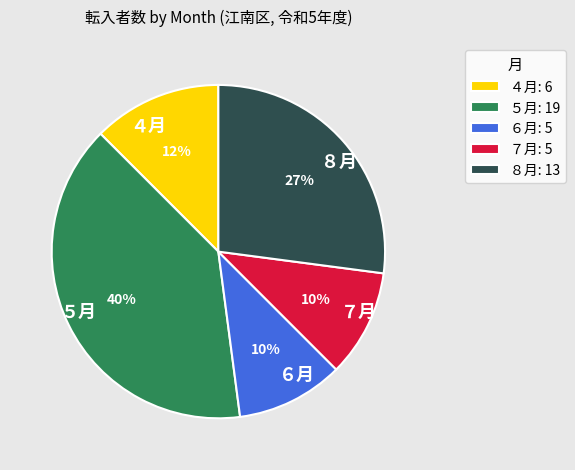

Is it true that ５月 is 40% of the pie?

True